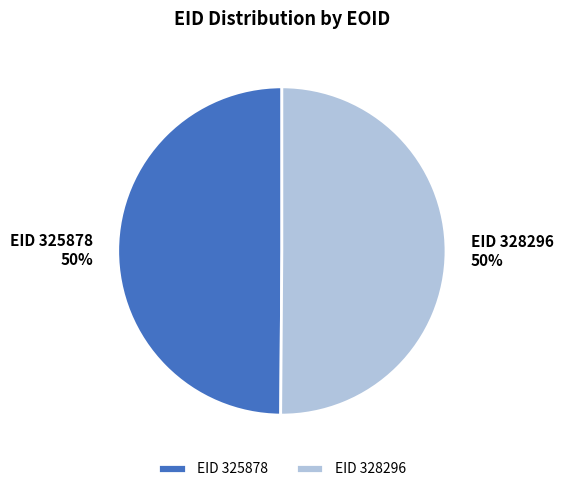

Is it true that EID 325878 is 50% of the pie?

True